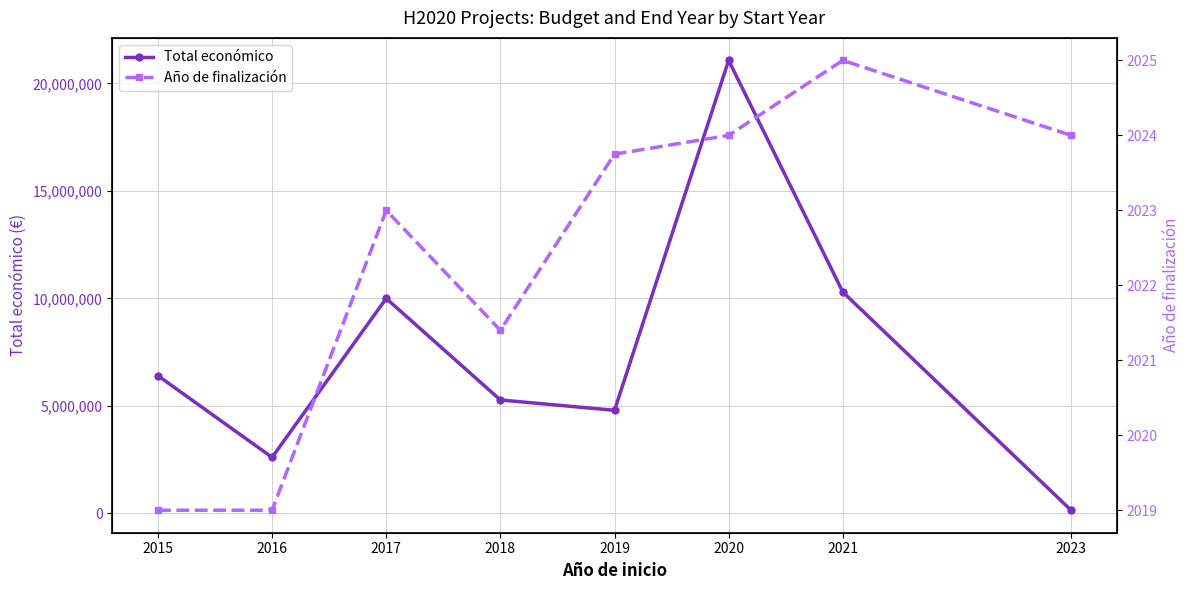

The value of Año de finalización at 2021 is 2025.0. True or false?

True